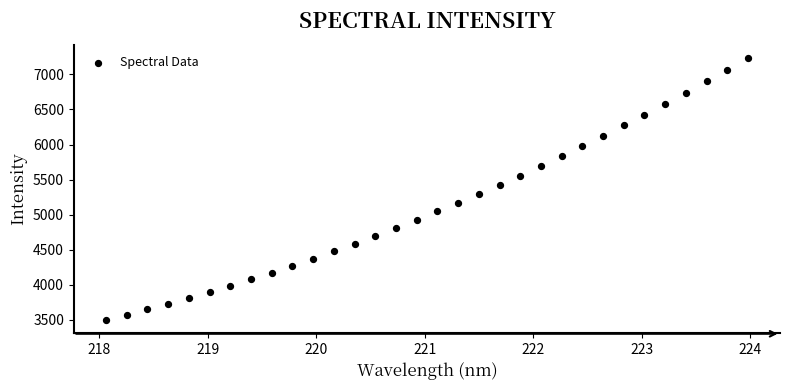

What is the range of X values (max minus min)?

5.9